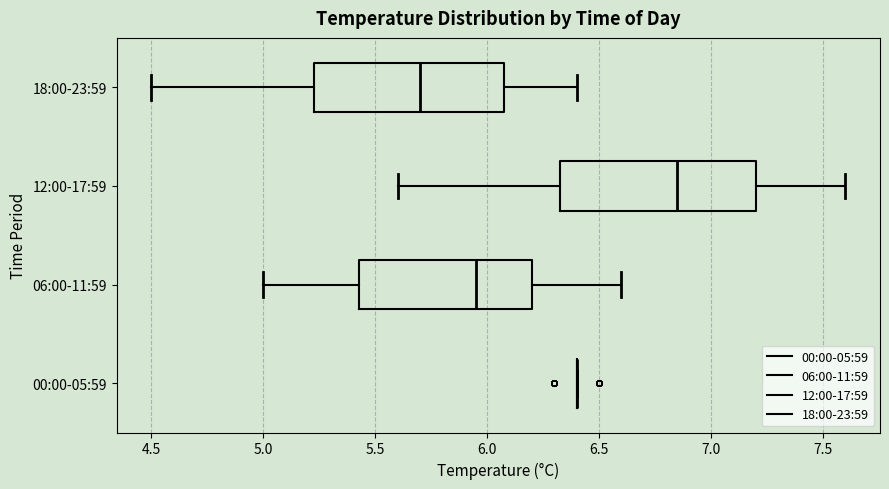

Reading bottom to top, read every box against the x-axis: the position of its median line, the range the box covers, and the ends of its whiskers. The values are not printed on the chart, so give them approximately, as read against the axis.

00:00-05:59: box collapsed to a line at 6.40, whiskers 6.40 to 6.40
06:00-11:59: median 5.95, box 5.45 to 6.20, whiskers 5.00 to 6.60
12:00-17:59: median 6.85, box 6.35 to 7.20, whiskers 5.60 to 7.60
18:00-23:59: median 5.70, box 5.25 to 6.10, whiskers 4.50 to 6.40